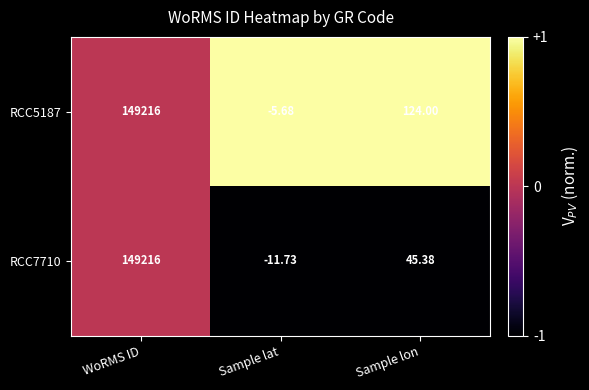

Which label corresponds to the largest value in the chart?

WoRMS ID